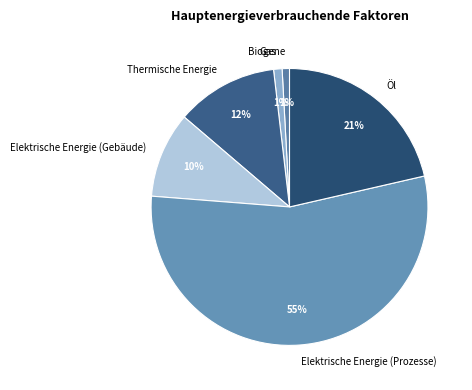

What is the largest slice in the pie chart?

Elektrische Energie (Prozesse)